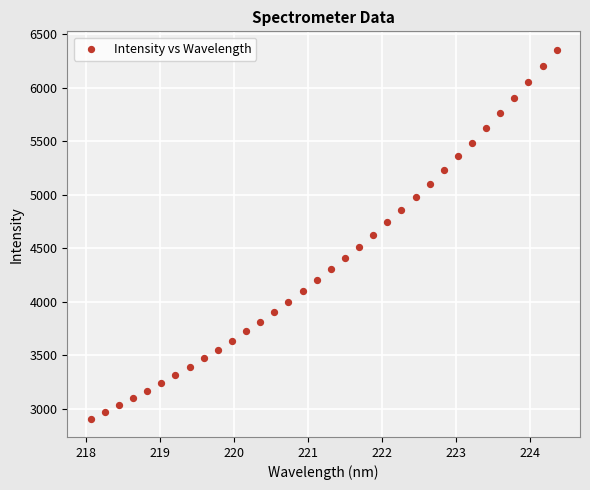

What is the range of Y values (max minus min)?

3447.3